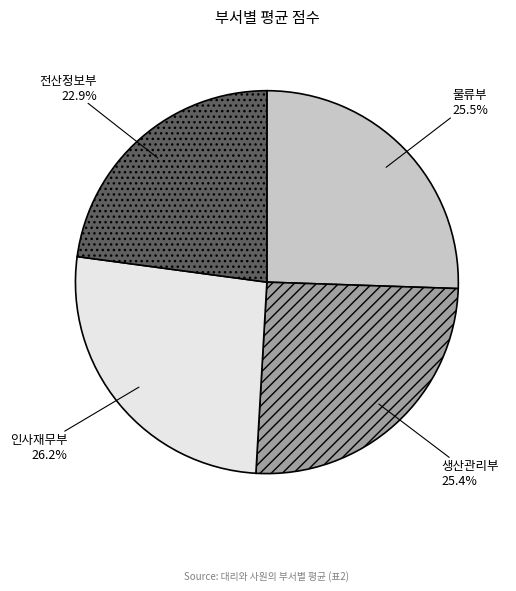

What is the largest slice in the pie chart?

인사재무부